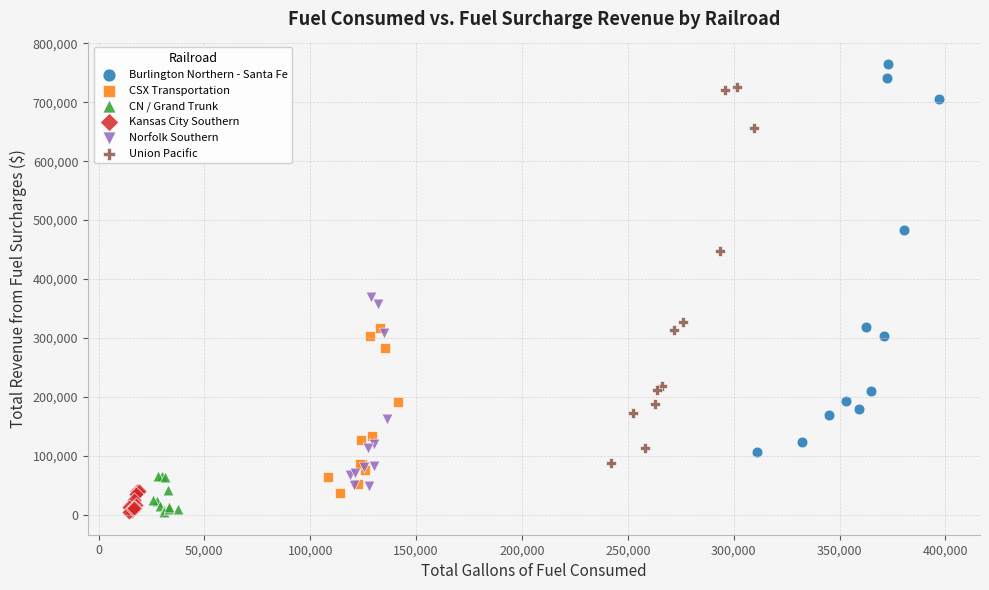

Which series reaches the maximum Y coordinate?

Burlington Northern - Santa Fe